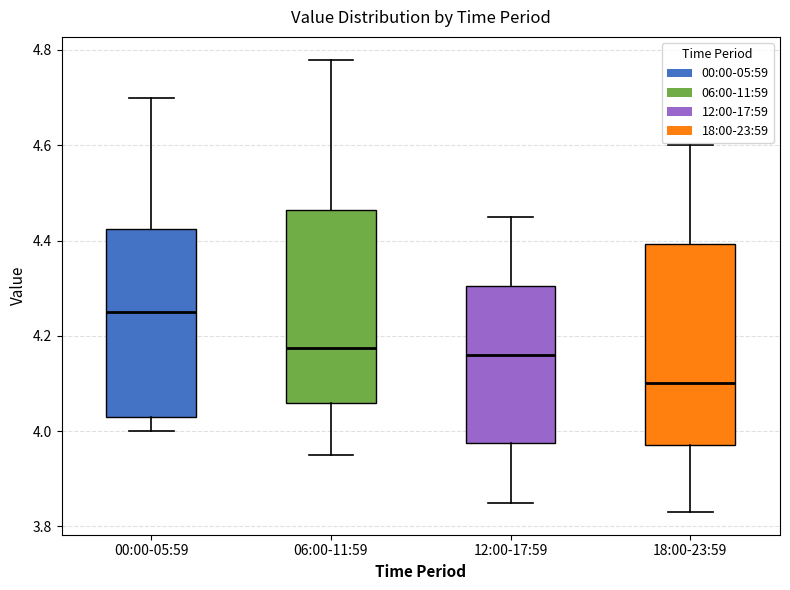

Reading left to right, transcribe this box plot: for each box, give where its median line is, the range the box spans, and where its two whiskers end, as read against the y-axis. The values are not printed on the chart, so give them approximately, as read against the axis.

00:00-05:59: median 4.26, box 4.04 to 4.42, whiskers 4.00 to 4.70
06:00-11:59: median 4.18, box 4.06 to 4.46, whiskers 3.96 to 4.78
12:00-17:59: median 4.16, box 3.98 to 4.30, whiskers 3.86 to 4.46
18:00-23:59: median 4.10, box 3.98 to 4.40, whiskers 3.84 to 4.60